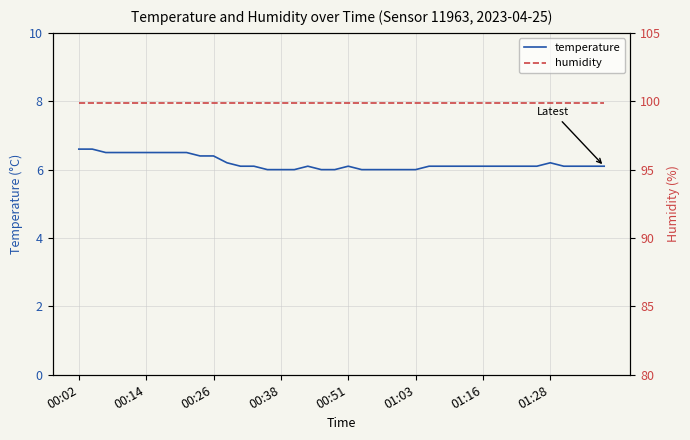

Reading left to right, list all the values displayed in this chart.

temperature: 6.6	6.6	6.5	6.5	6.5	6.5	6.5	6.5	6.5	6.4	6.4	6.2	6.1	6.1	6.0	6.0	6.0	6.1	6.0	6.0	6.1	6.0	6.0	6.0	6.0	6.0	6.1	6.1	6.1	6.1	6.1	6.1	6.1	6.1	6.1	6.2	6.1	6.1	6.1	6.1
humidity: 99.9	99.9	99.9	99.9	99.9	99.9	99.9	99.9	99.9	99.9	99.9	99.9	99.9	99.9	99.9	99.9	99.9	99.9	99.9	99.9	99.9	99.9	99.9	99.9	99.9	99.9	99.9	99.9	99.9	99.9	99.9	99.9	99.9	99.9	99.9	99.9	99.9	99.9	99.9	99.9